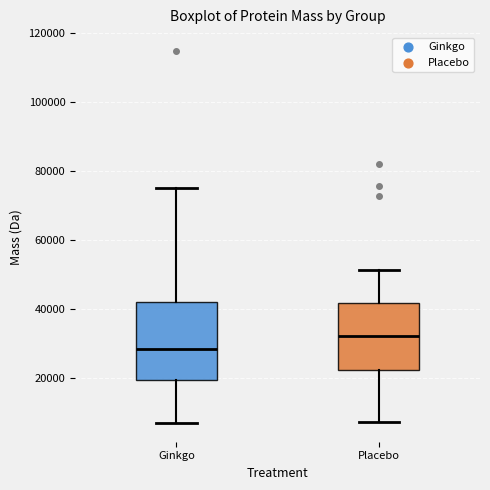

Where does the upper whisker of the box for Placebo end on the y-axis? The values are not printed on the chart, so give them approximately, as read against the axis.

52000